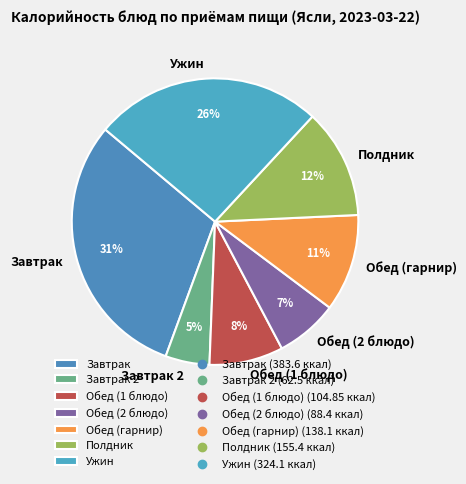

What percentage is the Завтрак slice, to the nearest percent?

31%